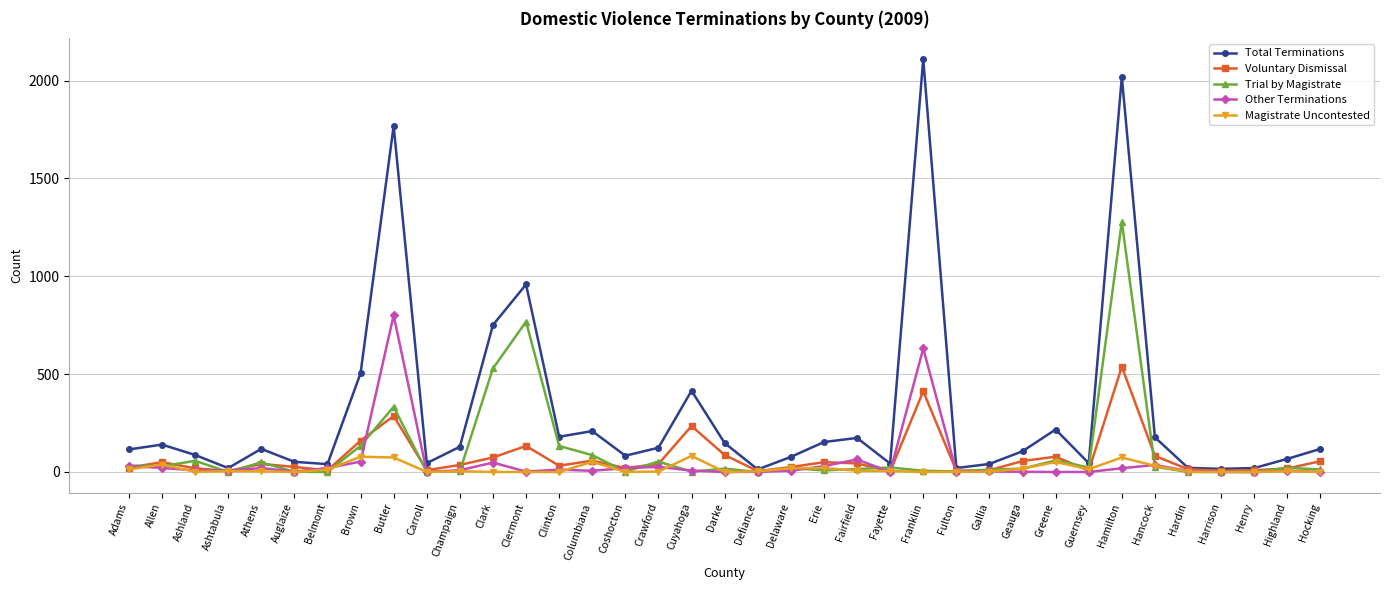

What is the label of the 15th point from the right?

Fairfield